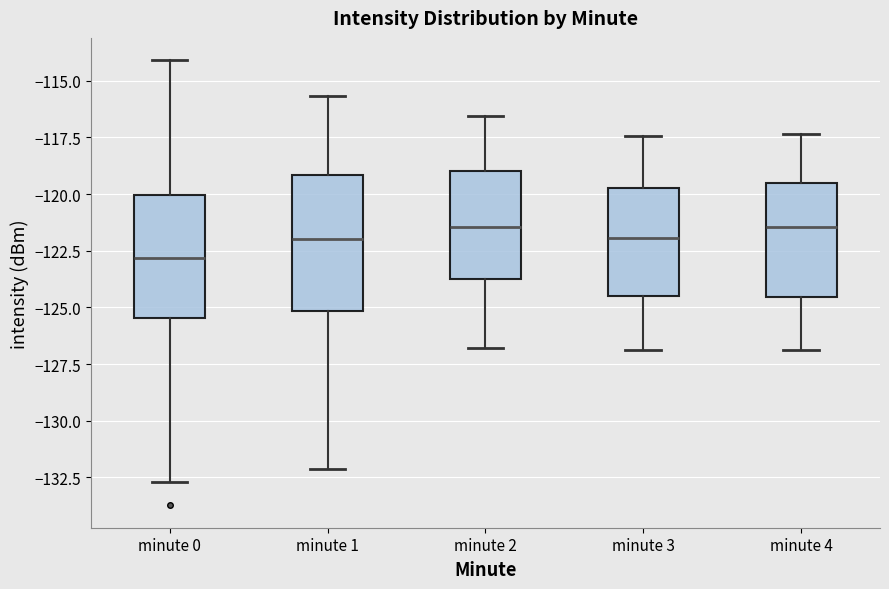

Which box's median line is the lowest?

minute 0